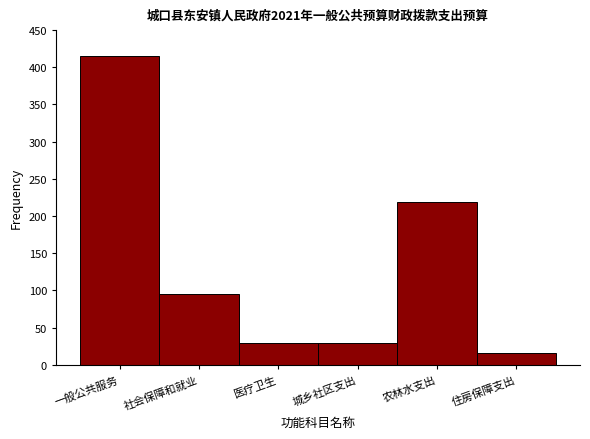

What is the smallest value displayed?

16.0